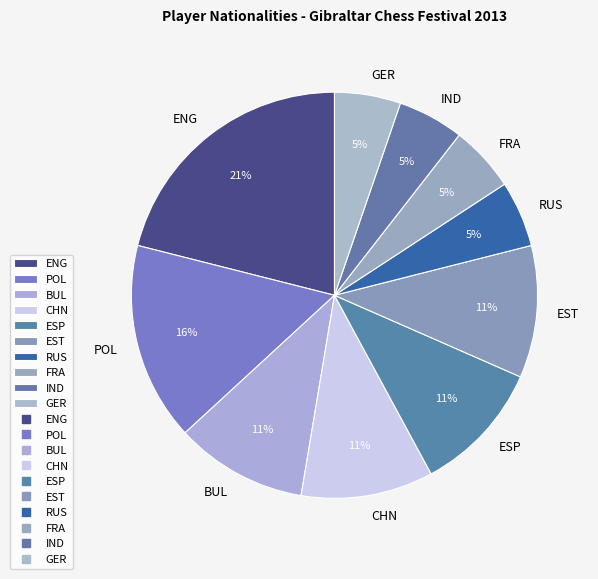

To the nearest percent, what portion does CHN represent?

11%